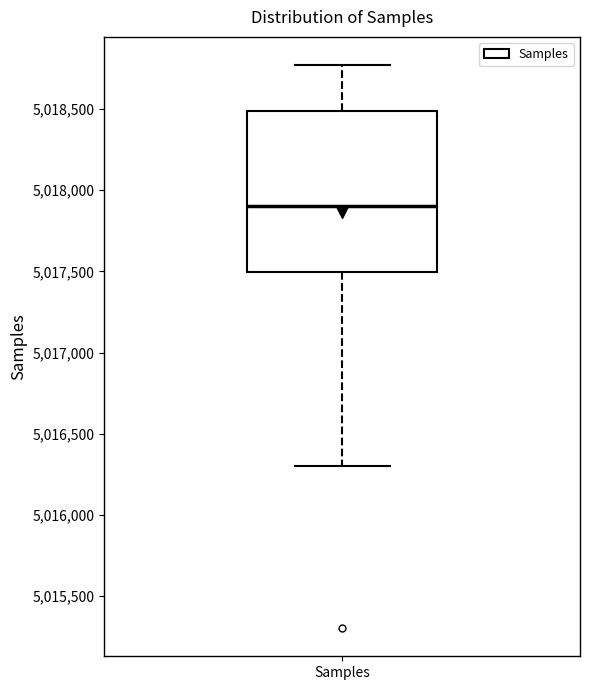

Where does the lower whisker of the box for Samples end on the y-axis? The values are not printed on the chart, so give them approximately, as read against the axis.

5016300